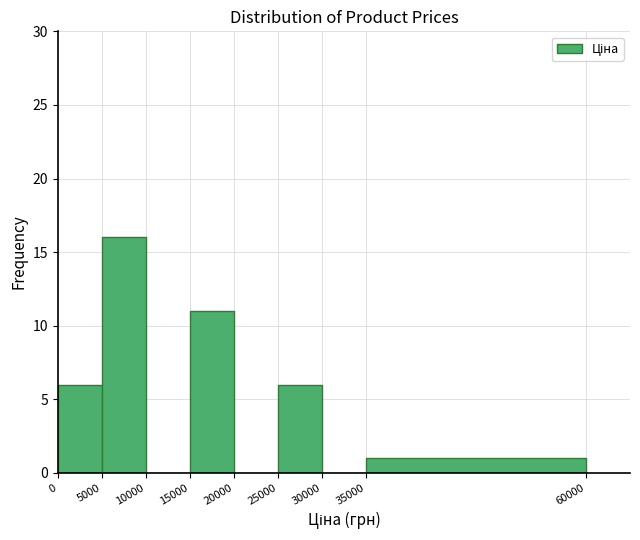

Reading left to right, list every bar in this chart as the range it spans on the x-axis followed by its height. The values are not printed on the chart, so give them approximately, as read against the axis.

0 to 5000: 6
5000 to 10000: 16
10000 to 15000: 0
15000 to 20000: 11
20000 to 25000: 0
25000 to 30000: 6
30000 to 35000: 0
35000 to 60000: 1